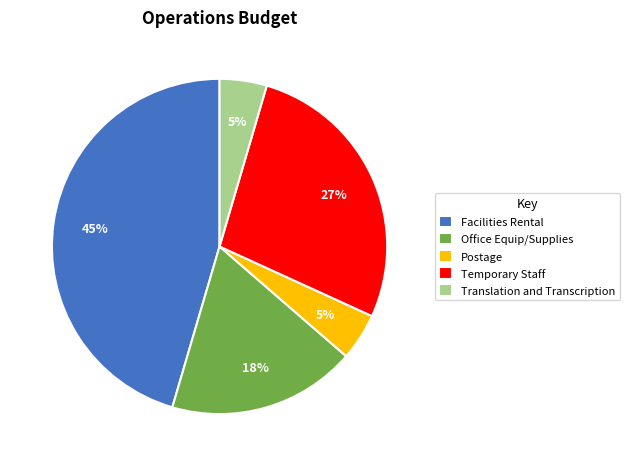

Is the sum of Postage and Office Equip/Supplies greater than half?

No